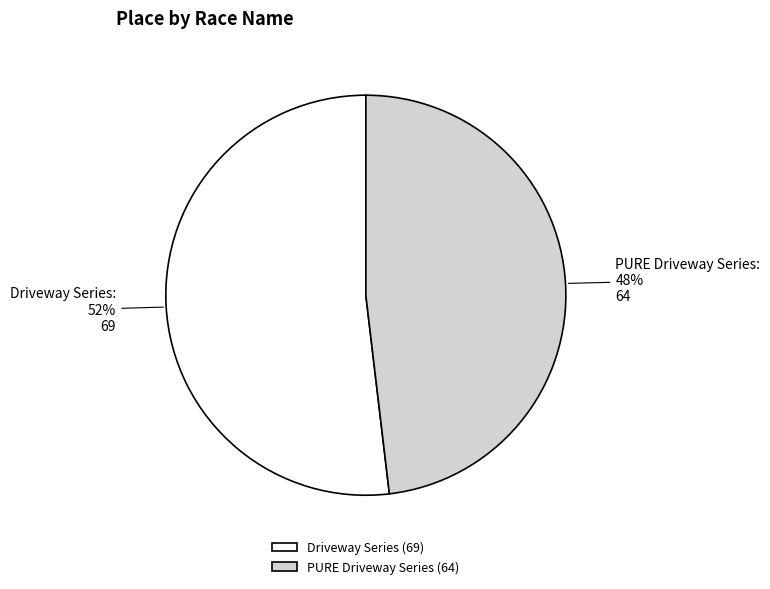

How many slices are in this pie chart?

2